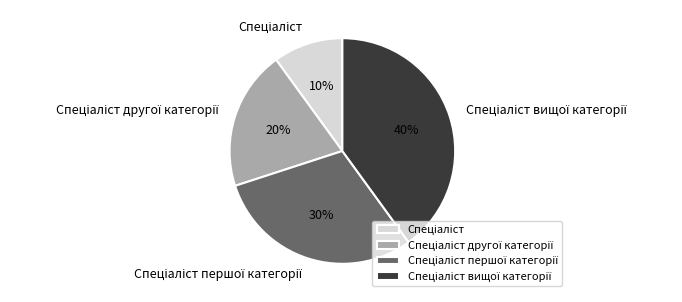

To the nearest percent, what is the average slice percentage?

25%